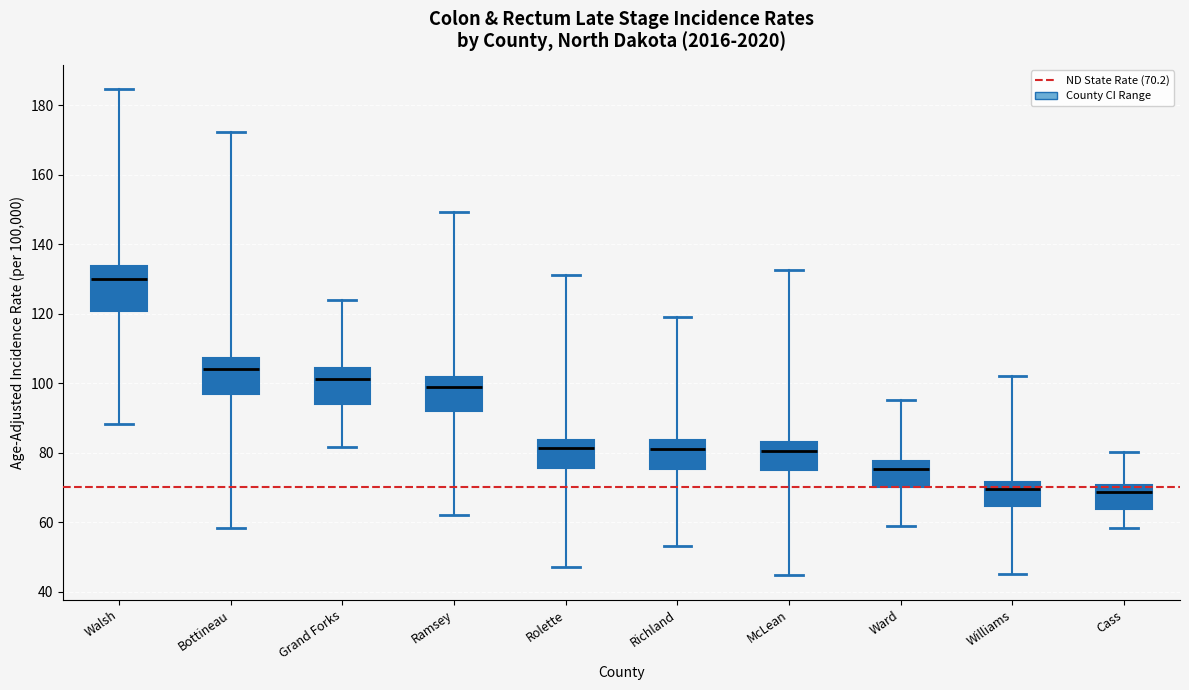

Which box is the tallest, from its lower edge to its upper edge?

Walsh